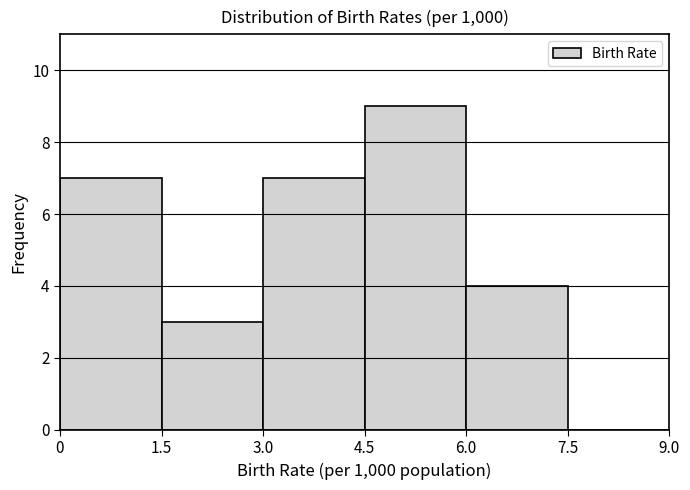

Which range on the x-axis has the tallest bar?

4.5 to 6.0